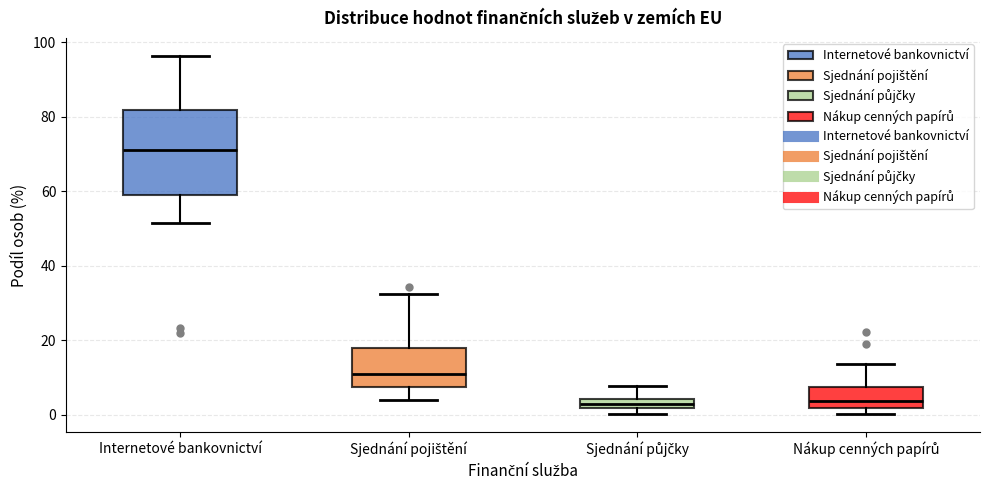

Which box has the highest median line?

Internetové bankovnictví